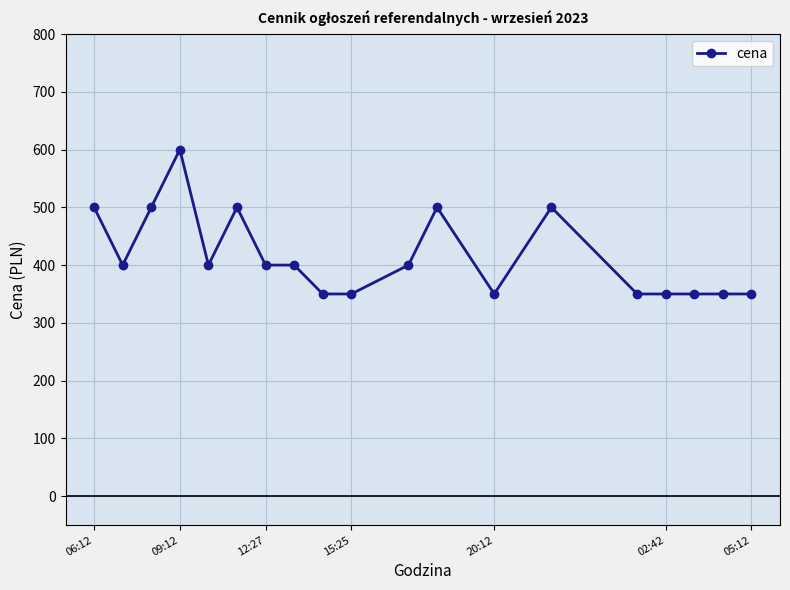

What is the greatest value displayed?

600